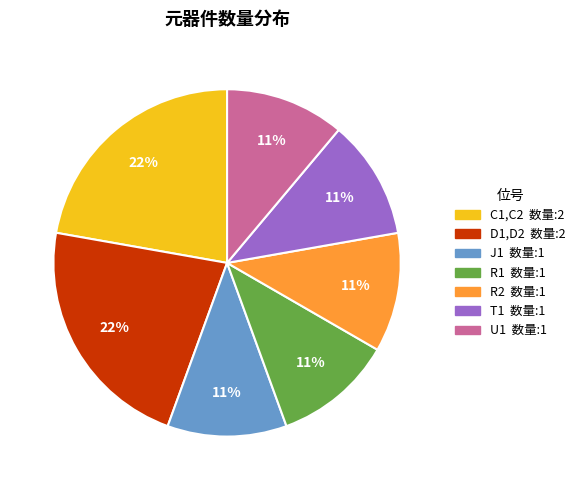

The C1,C2 slice represents 22% of the pie. True or false?

True